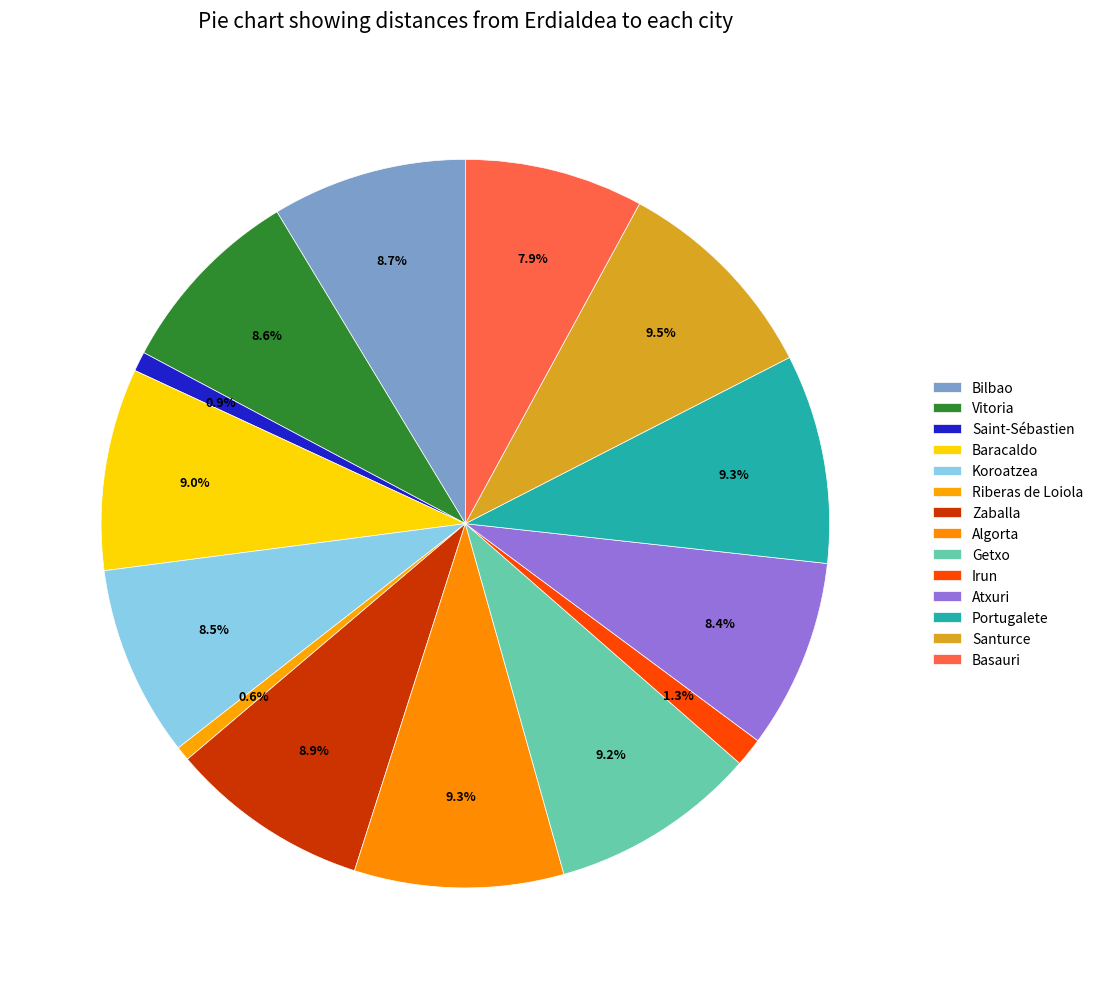

To the nearest percent, what is the difference between the largest and smallest slice percentages?

9%